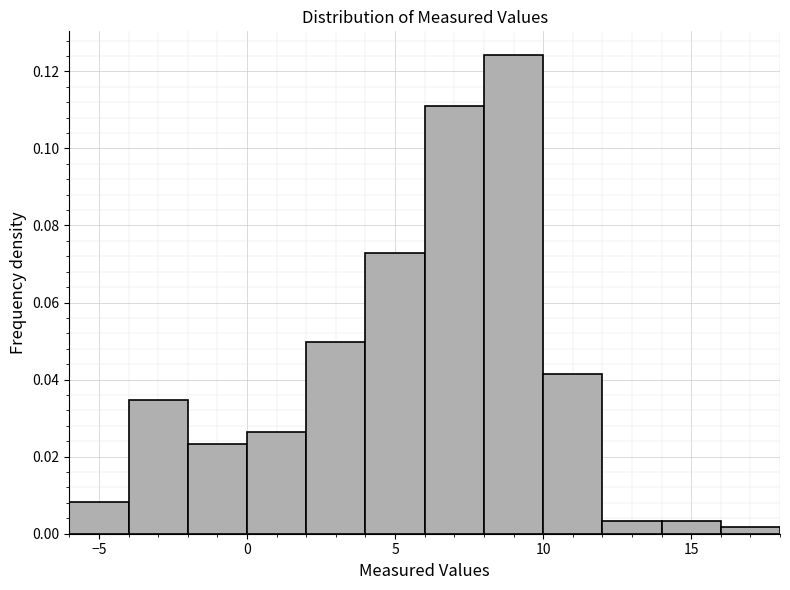

Which range on the x-axis has the tallest bar?

8 to 10